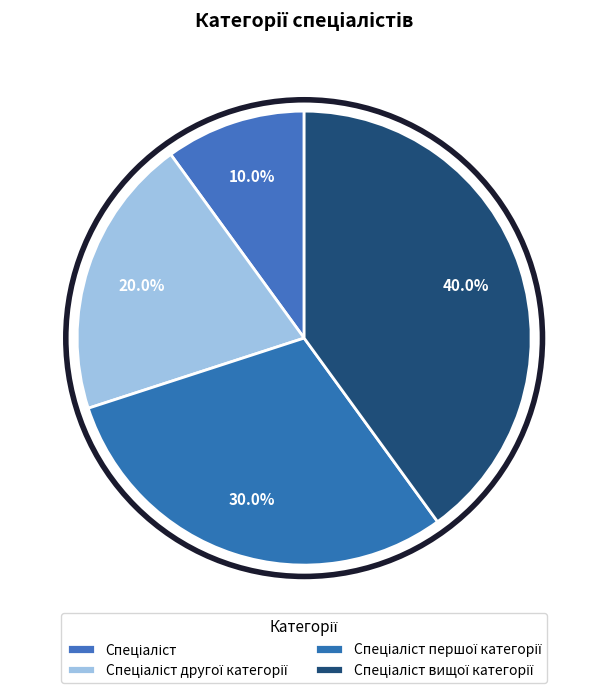

How many slices are in this pie chart?

4